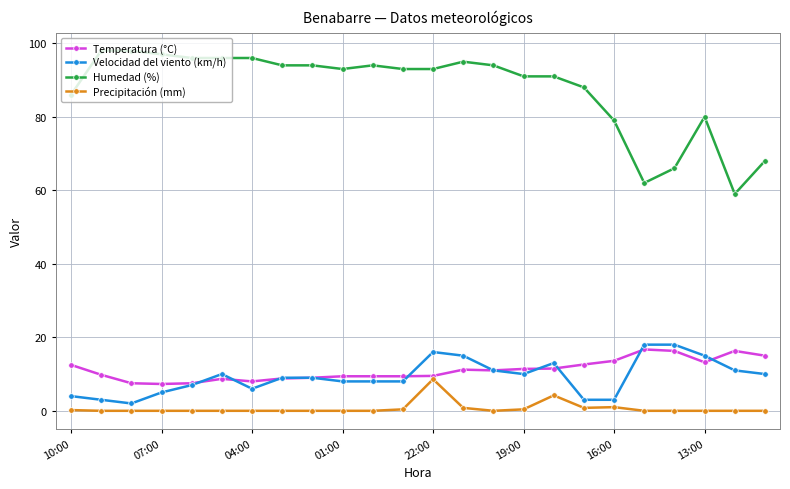

What is the average value of the Temperatura (°C) series?

11.1